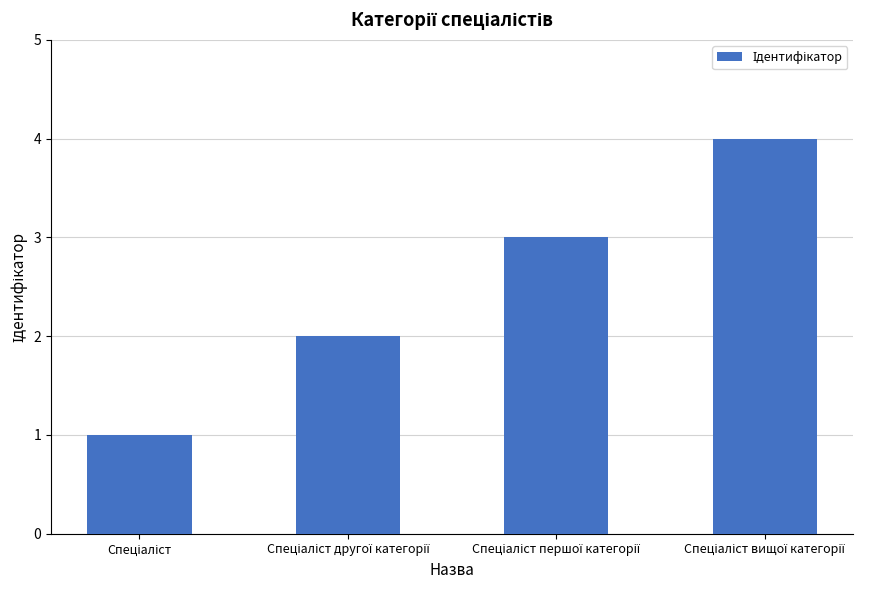

What is the sum of all values?

10